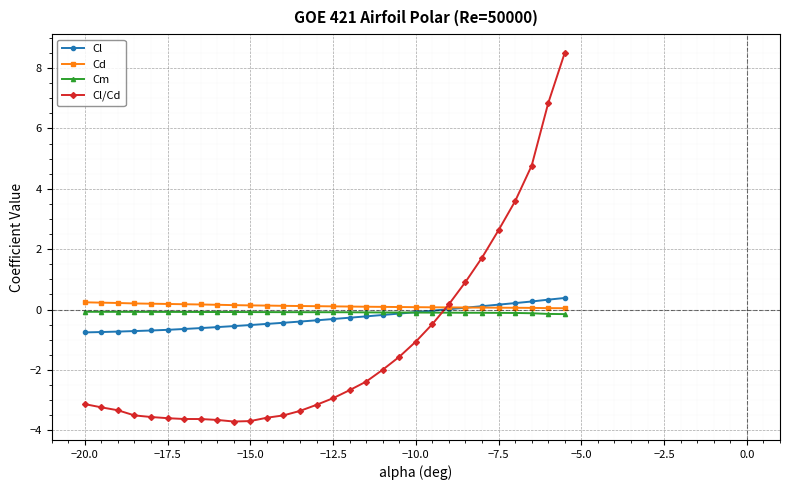

What is the smallest value displayed?

-3.7